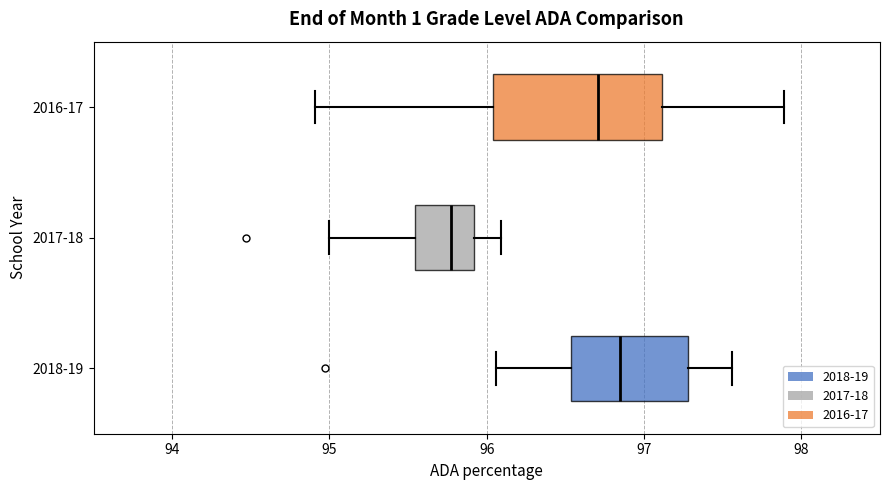

Comparing the boxes themselves (not the whiskers), which one is the widest?

2016-17